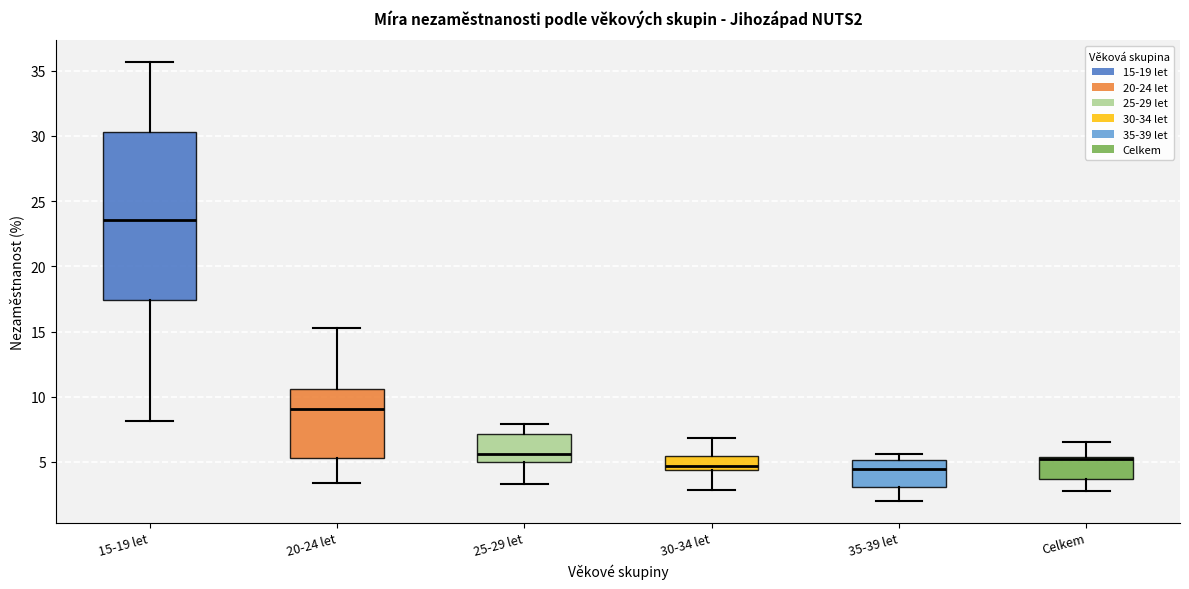

Which box is the tallest, from its lower edge to its upper edge?

15-19 let